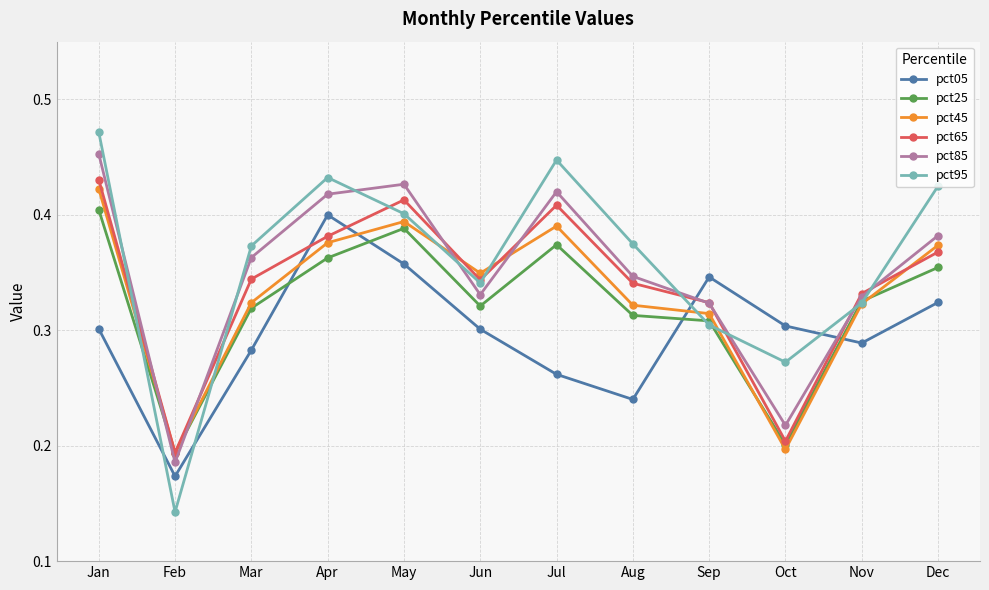

Which series ends up on top after the final intersection of pct25 and pct05?

pct25